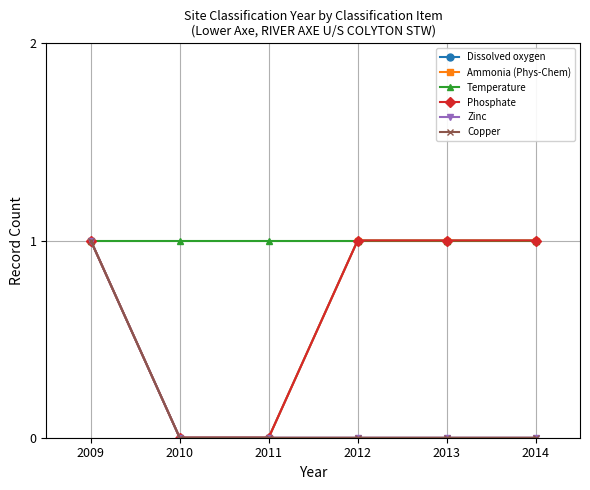

Does the chart have visible grid lines?

Yes